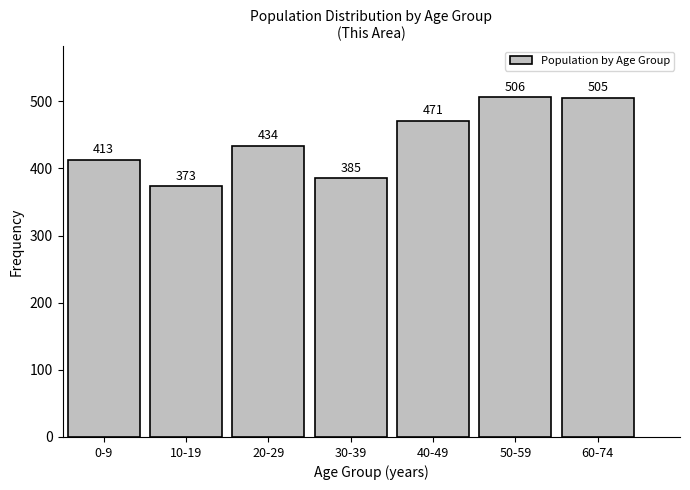

Reading left to right, what are all the values shown in this chart?

413	373	434	385	471	506	505